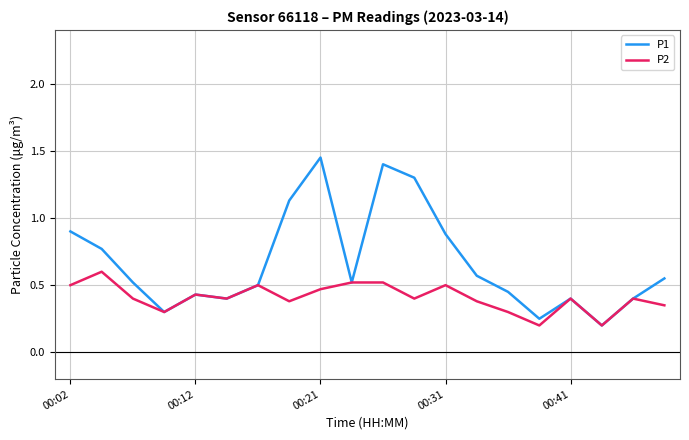

List the series in order of their peak value, lowest first.

P2, P1